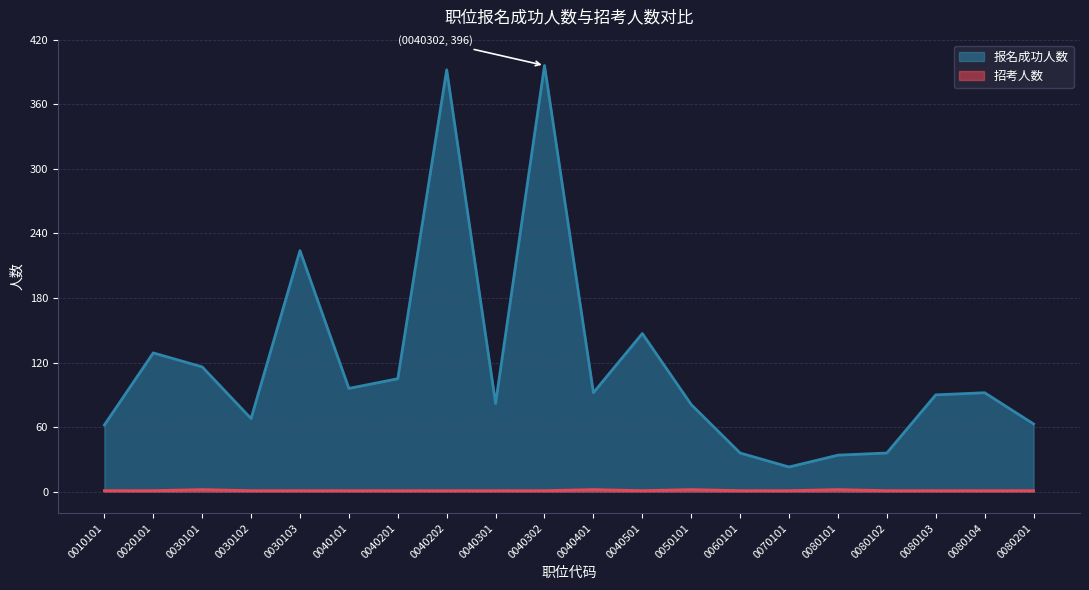

Does the chart have visible grid lines?

Yes